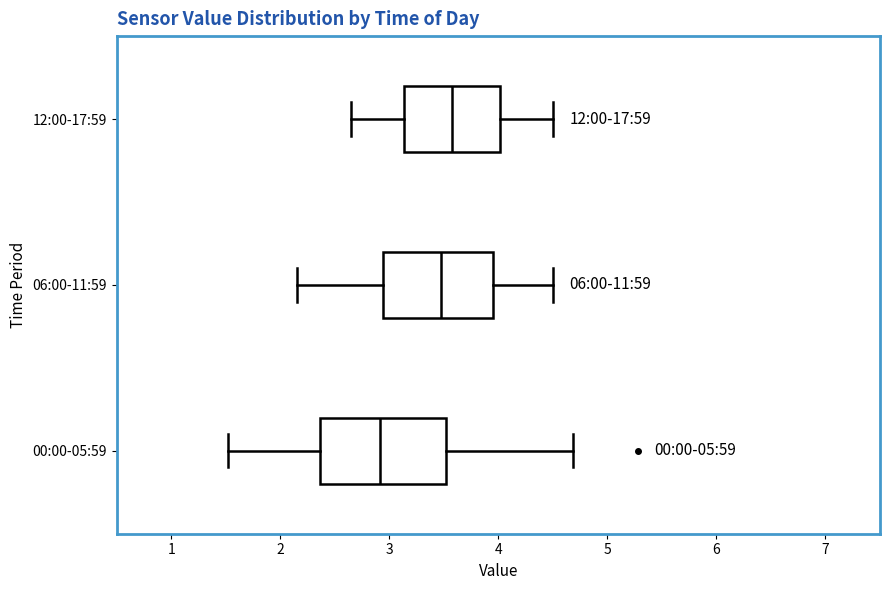

Reading bottom to top, read every box against the x-axis: the position of its median line, the range the box covers, and the ends of its whiskers. The values are not printed on the chart, so give them approximately, as read against the axis.

00:00-05:59: median 2.9, box 2.4 to 3.5, whiskers 1.5 to 4.7
06:00-11:59: median 3.5, box 2.9 to 4.0, whiskers 2.2 to 4.5
12:00-17:59: median 3.6, box 3.1 to 4.0, whiskers 2.7 to 4.5